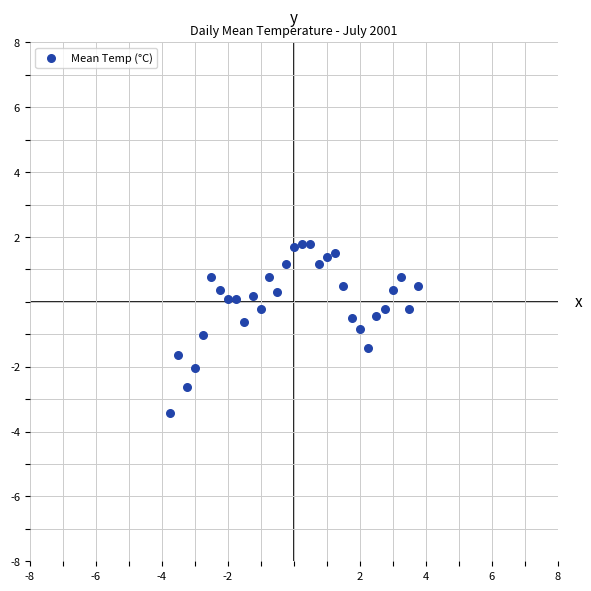

What is the range of Y values (max minus min)?

5.2